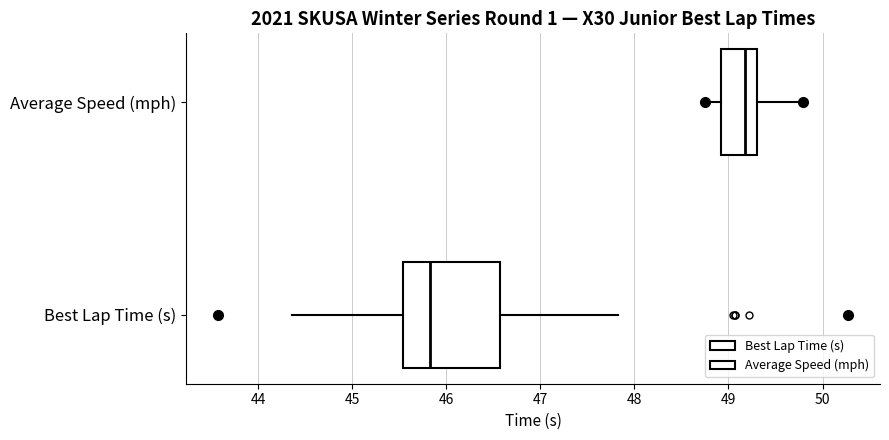

Comparing the boxes themselves (not the whiskers), which one is the widest?

Best Lap Time (s)